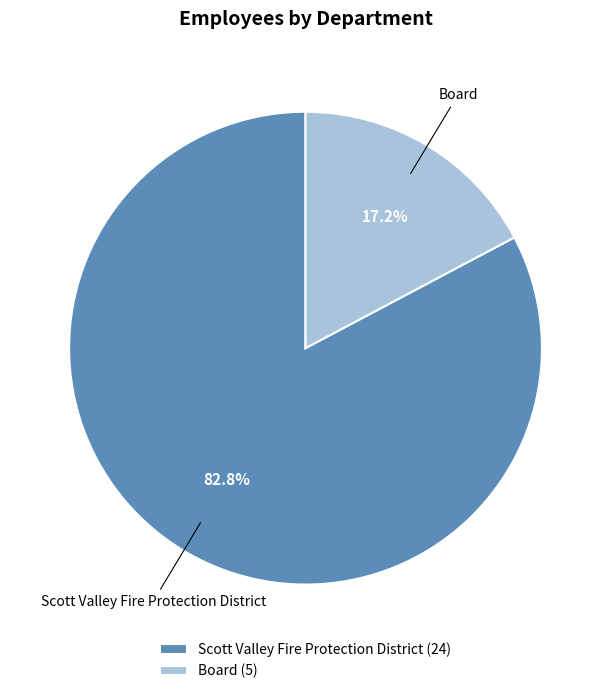

What portion of the pie excludes Scott Valley Fire Protection District?

17.2%